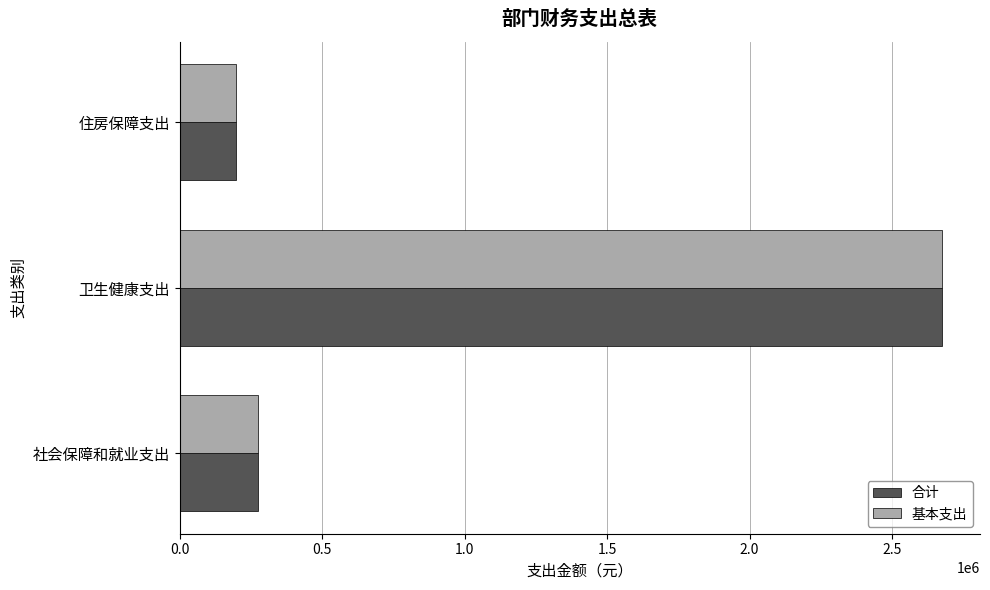

True or false: 合计 has a value of 306574.8 at 住房保障支出.

False